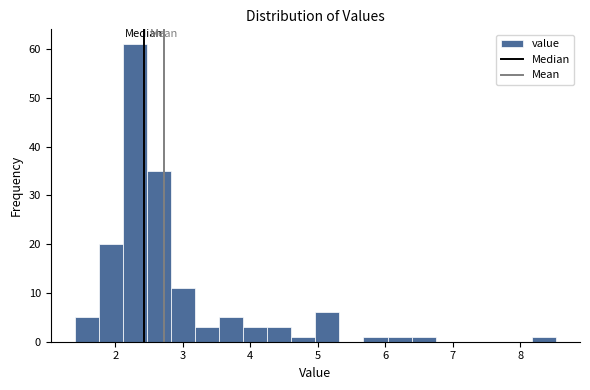

Read against the x-axis, roughly where is the centre of the tallest bar?

2.3